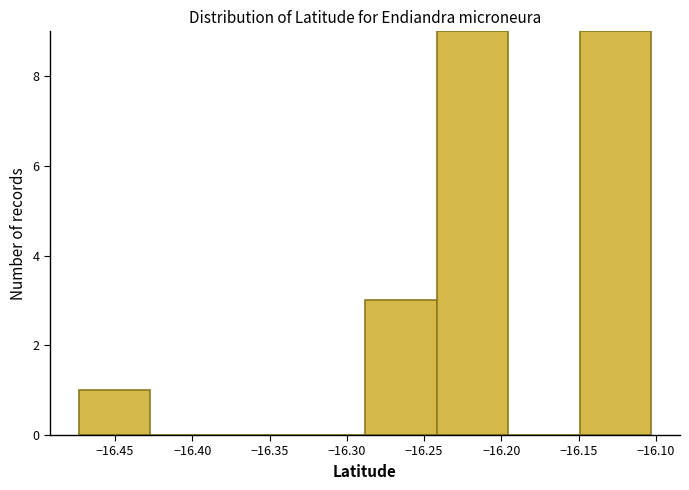

What is the height of the bar covering -16.475 to -16.425 on the x-axis? Neither the bar edges nor the heights are printed on the chart, so give them approximately, as read against the axes.

1